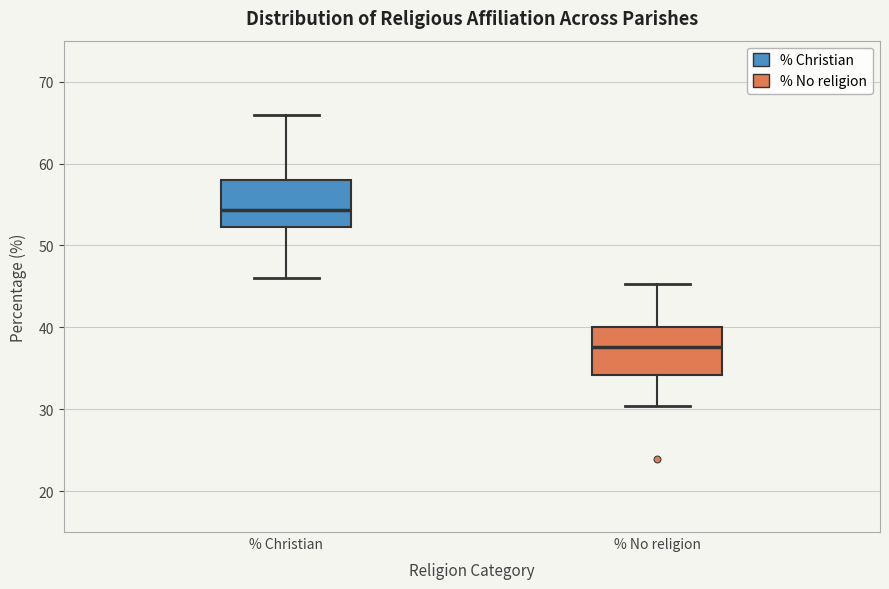

Reading left to right, read every box against the y-axis: the position of its median line, the range the box covers, and the ends of its whiskers. The values are not printed on the chart, so give them approximately, as read against the axis.

% Christian: median 54, box 52 to 58, whiskers 46 to 66
% No religion: median 38, box 34 to 40, whiskers 30 to 45